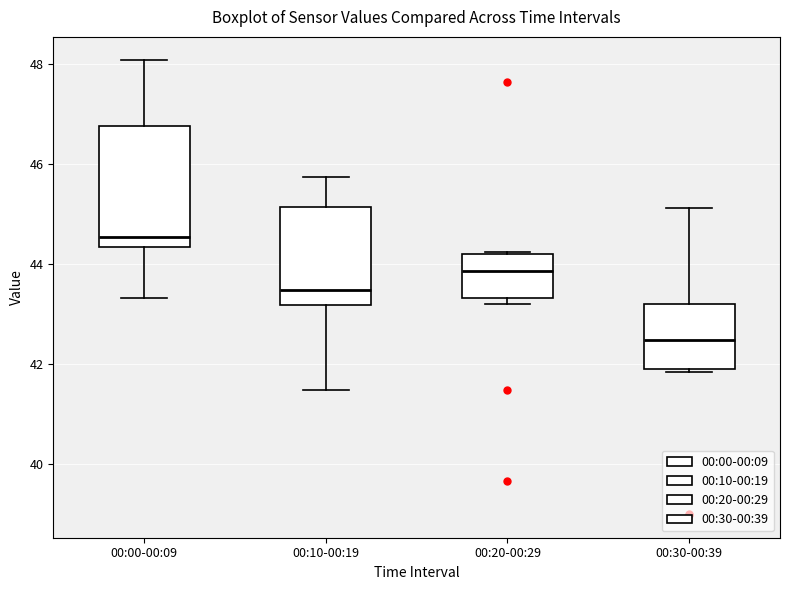

Reading left to right, read every box against the y-axis: the position of its median line, the range the box covers, and the ends of its whiskers. The values are not printed on the chart, so give them approximately, as read against the axis.

00:00-00:09: median 44.6, box 44.4 to 46.8, whiskers 43.4 to 48.0
00:10-00:19: median 43.4, box 43.2 to 45.2, whiskers 41.4 to 45.8
00:20-00:29: median 43.8, box 43.4 to 44.2, whiskers 43.2 to 44.2
00:30-00:39: median 42.4, box 42.0 to 43.2, whiskers 41.8 to 45.2